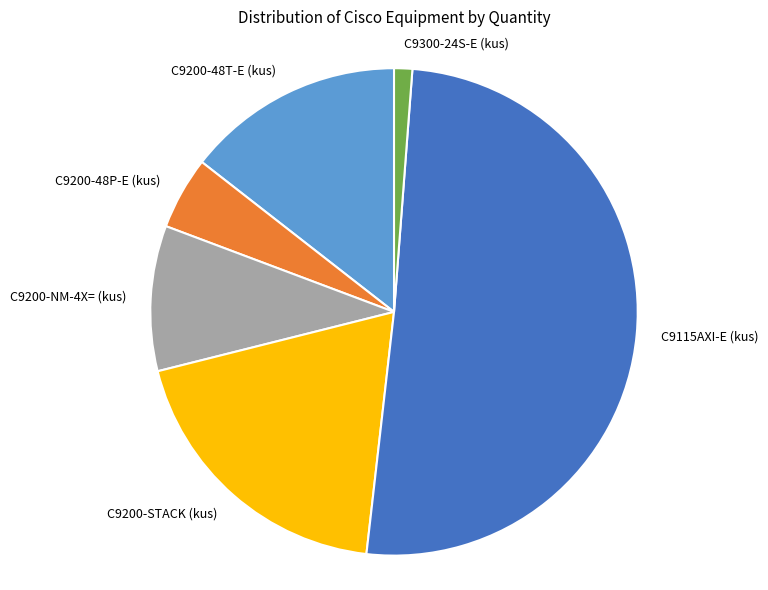

Is the sum of C9200-48P-E (kus) and C9300-24S-E (kus) greater than half?

No